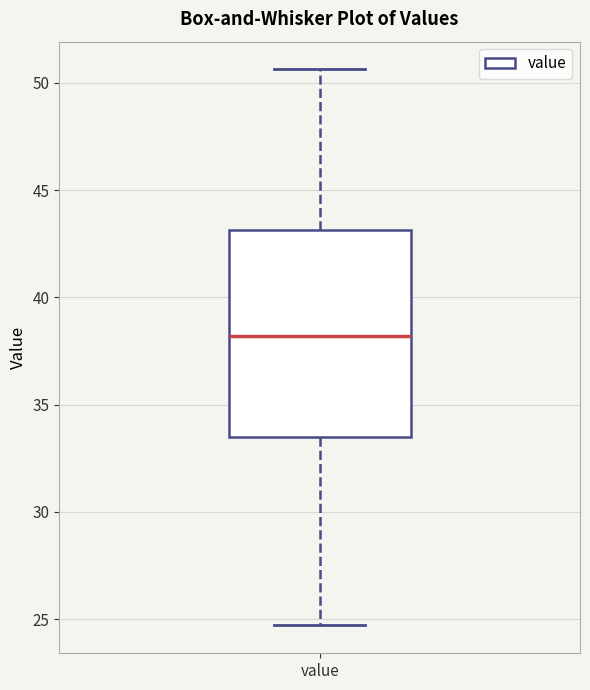

Where does the median line of the box for value sit on the y-axis? The values are not printed on the chart, so give them approximately, as read against the axis.

38.0